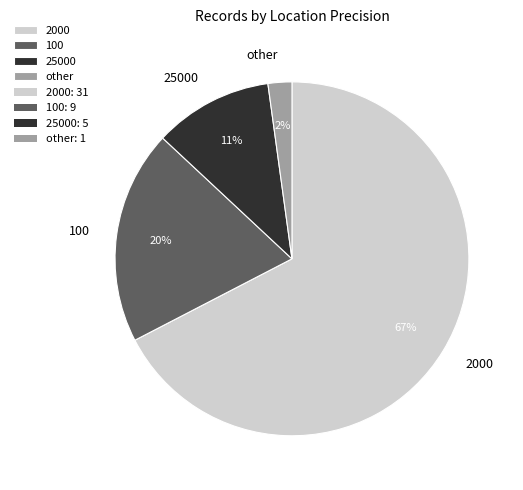

To the nearest percent, what is the combined percentage of 2000 and 25000?

78%